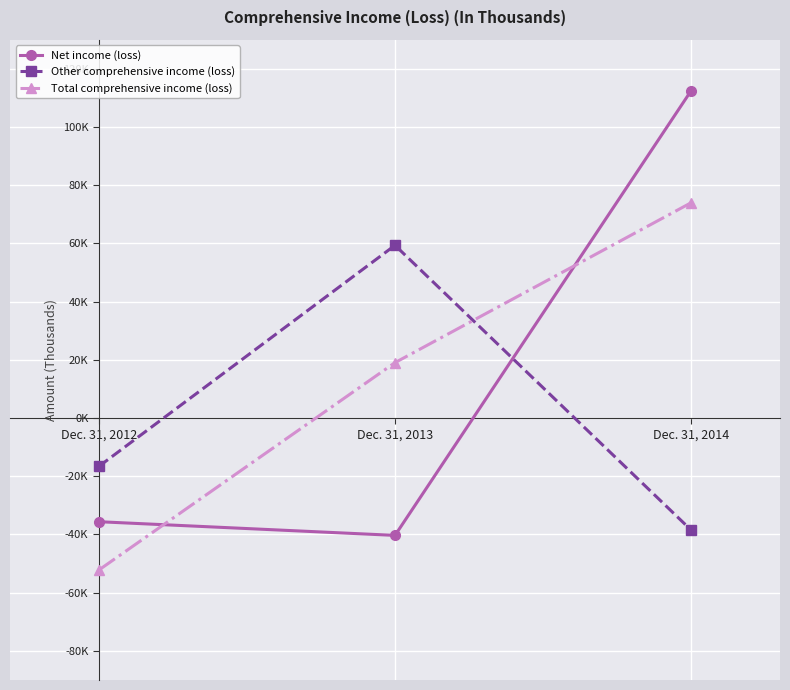

What is the value of the Total comprehensive income (loss) point at the 2nd from the left?

19047